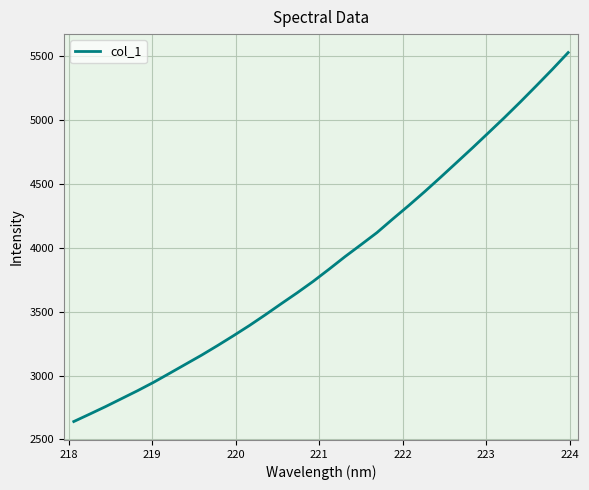

What is the smallest value displayed?

2639.9